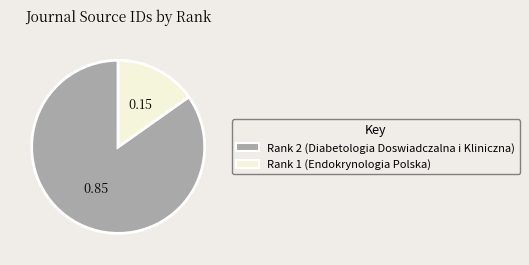

Which slice represents more than half of the pie?

Rank 2 (Diabetologia Doswiadczalna i Kliniczna)